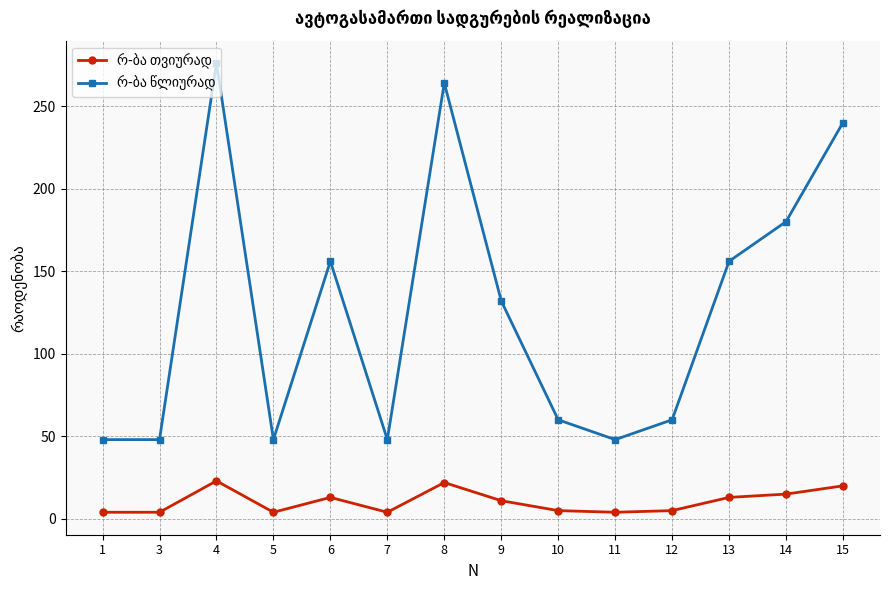

At which category is the sum across all series the highest?

4